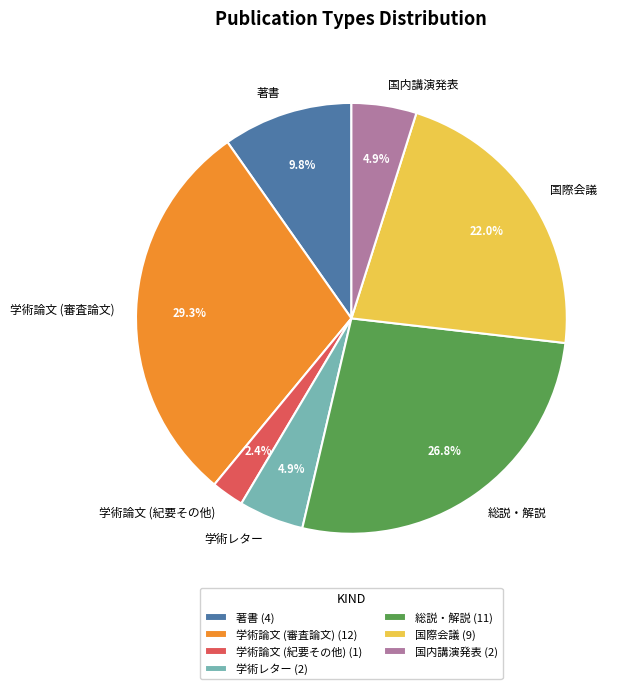

What is the largest slice in the pie chart?

学術論文 (審査論文)